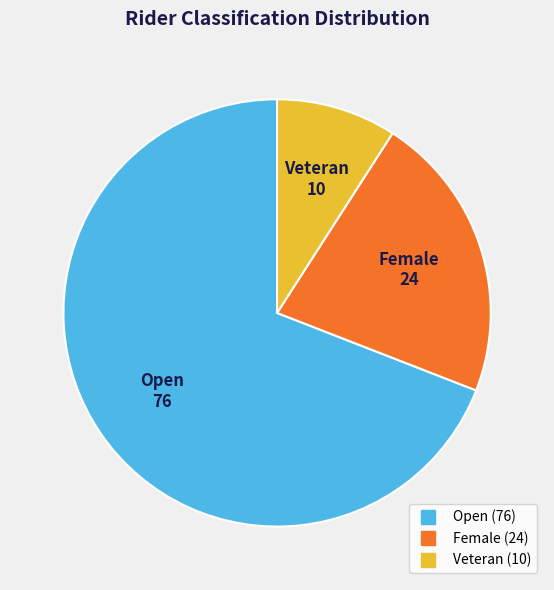

How many slices are in this pie chart?

3